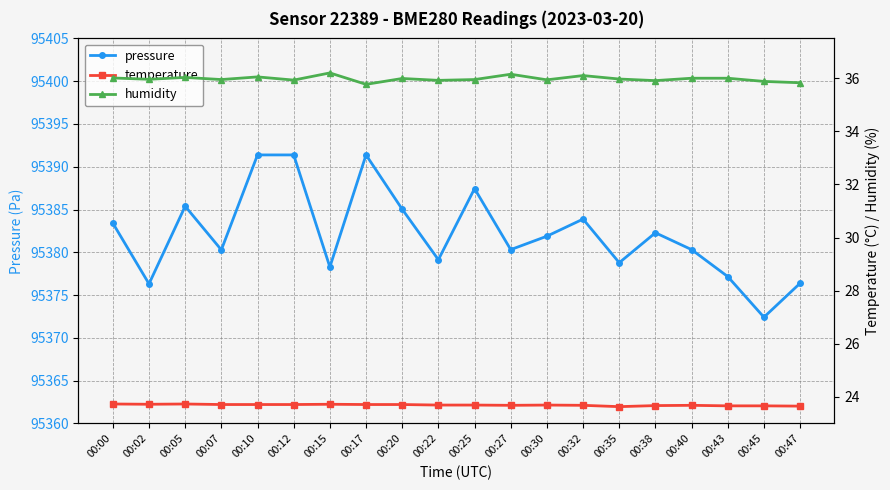

Is the value of humidity at 00:25 greater than the value of temperature at 00:35?

Yes